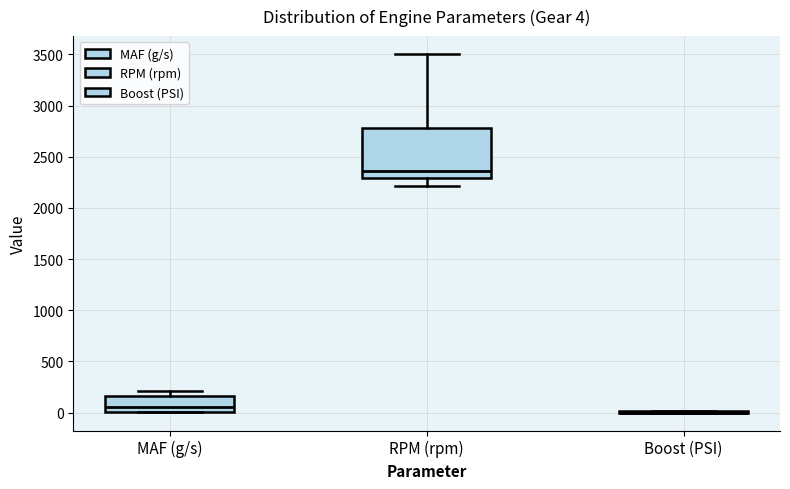

Comparing the boxes themselves (not the whiskers), which one is the tallest?

RPM (rpm)